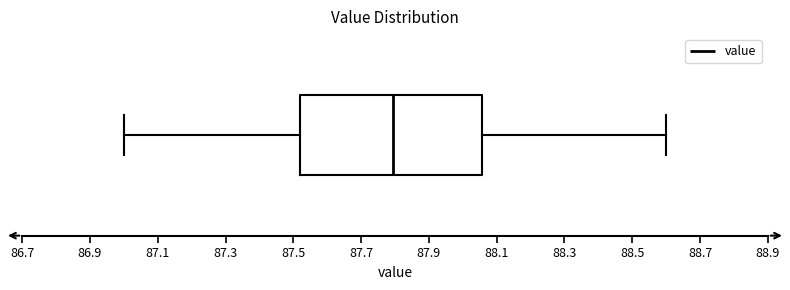

Where is the left edge of the box on the x-axis? The values are not printed on the chart, so give them approximately, as read against the axis.

87.52